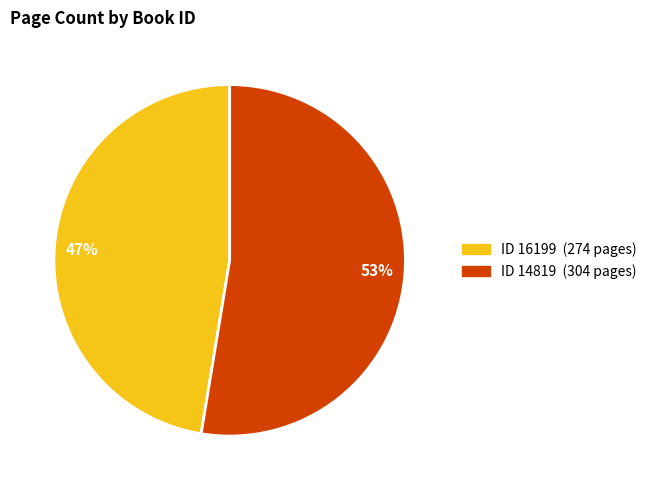

Does any single category account for the majority?

Yes